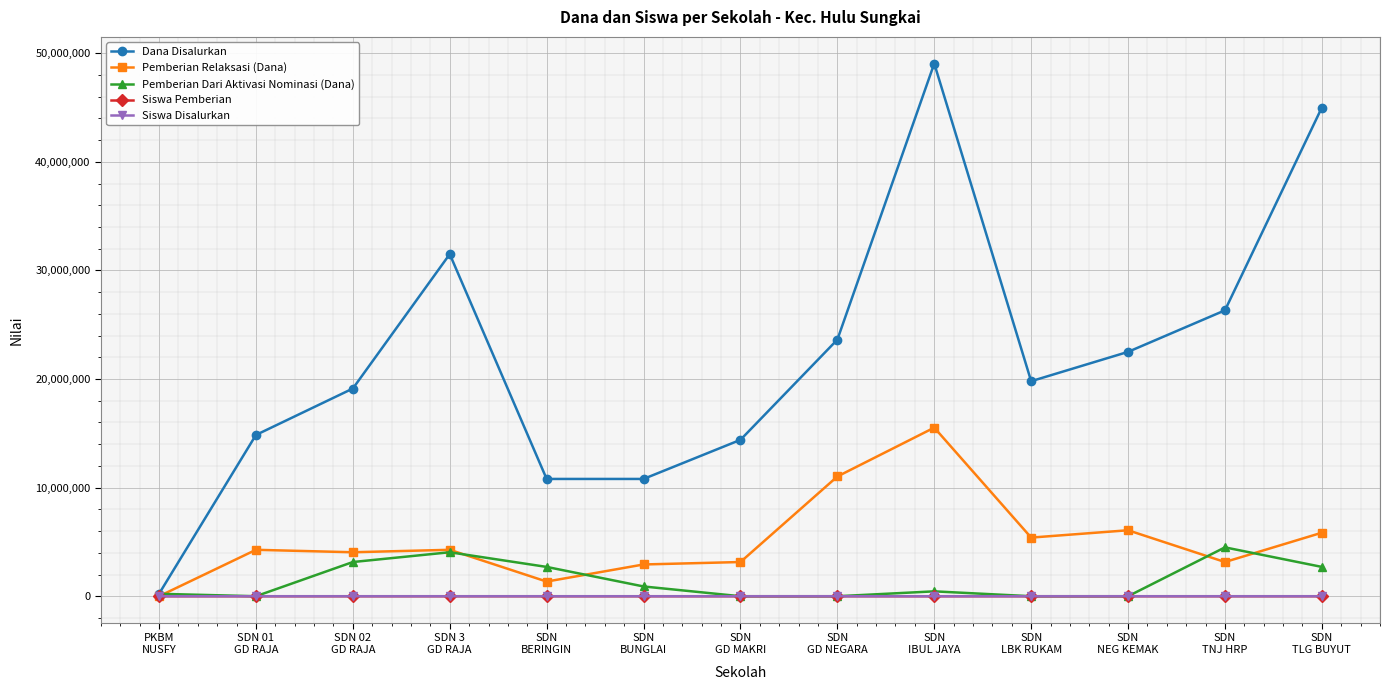

What is the sum of all Pemberian Relaksasi (Dana) values?

67050000